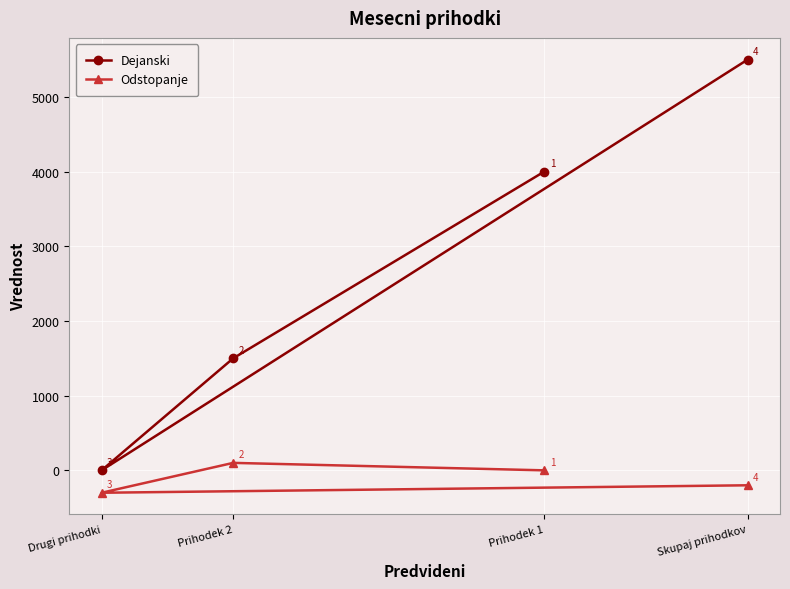

True or false: Odstopanje and Dejanski intersect in this chart.

False